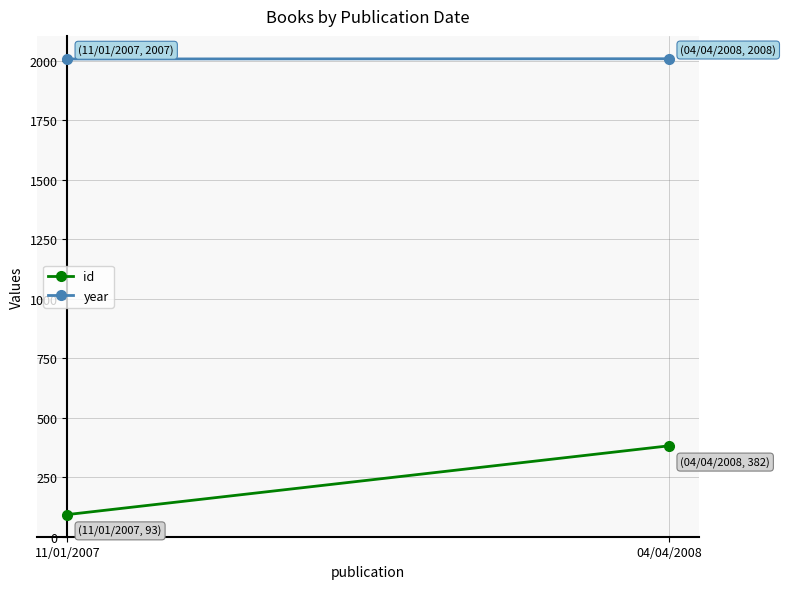

At which category is the sum across all series the highest?

04/04/2008